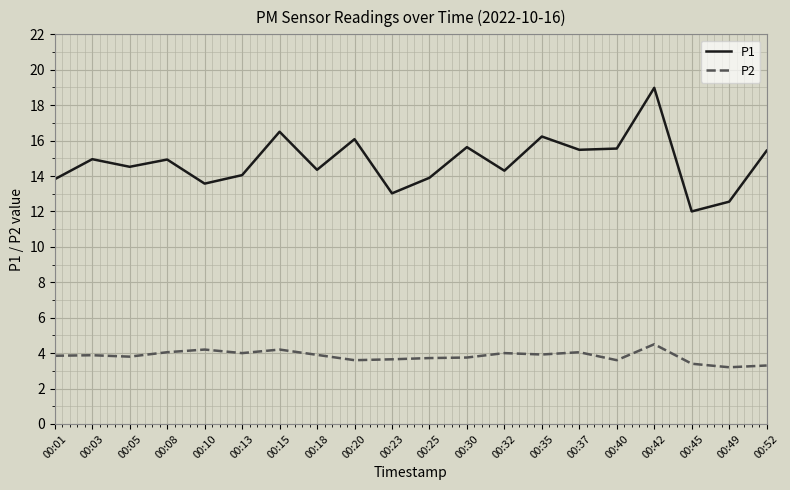

What is the maximum value for P1?

19.0